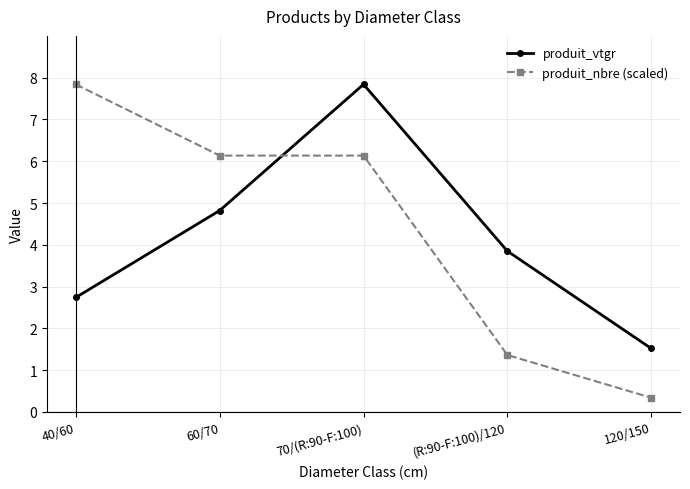

Which series changed the most between (R:90-F:100)/120 and 120/150?

produit_vtgr